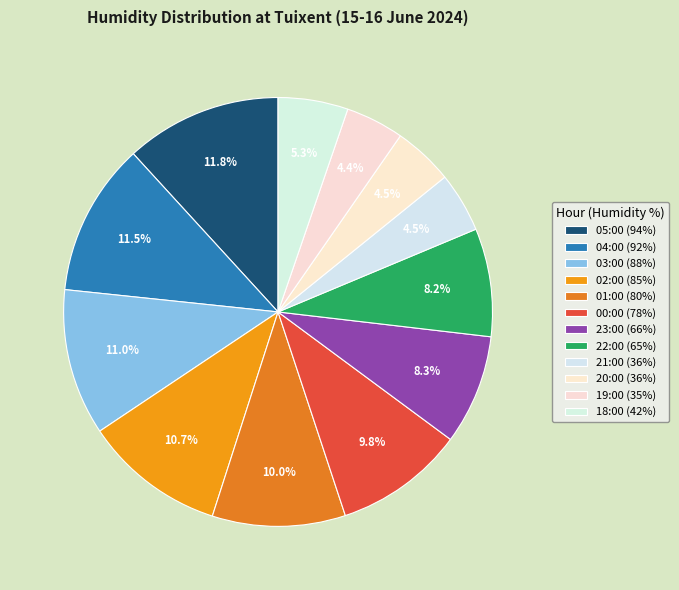

What is the ratio of the value at 03:00 to the value at 20:00?

2.4